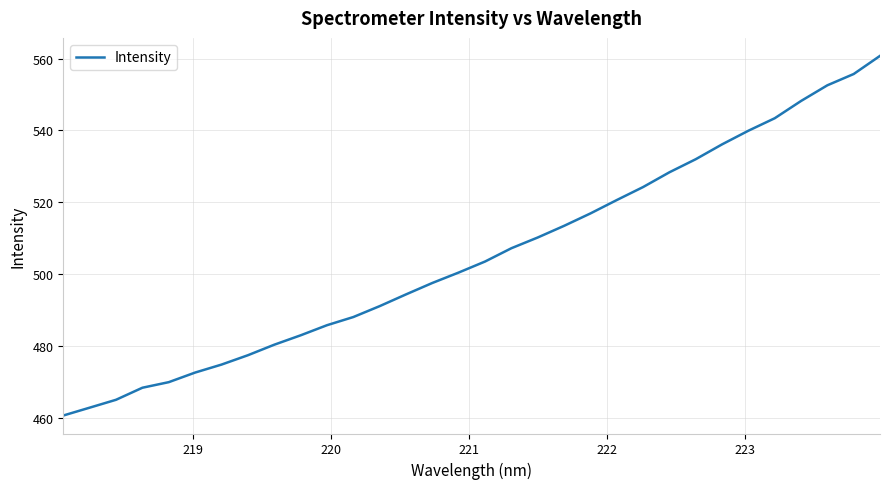

What is the minimum value shown in the chart?

460.6